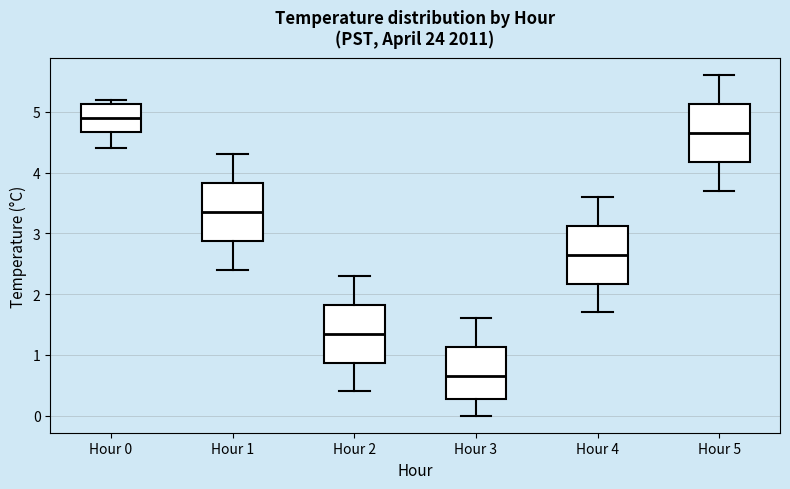

Where is the upper edge of the box for Hour 5 on the y-axis? The values are not printed on the chart, so give them approximately, as read against the axis.

5.1